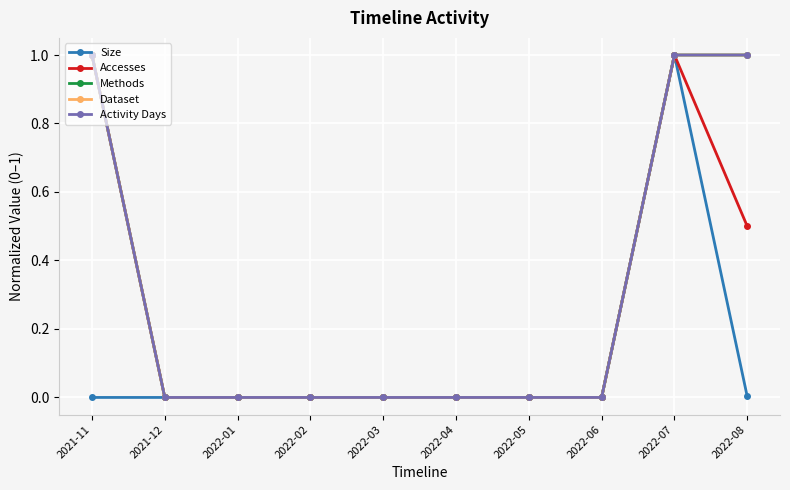

Does the chart have visible grid lines?

Yes